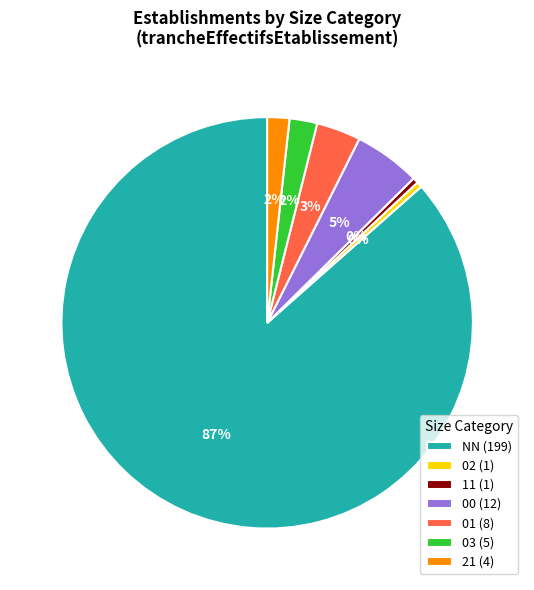

The 03 slice represents 2% of the pie. True or false?

True